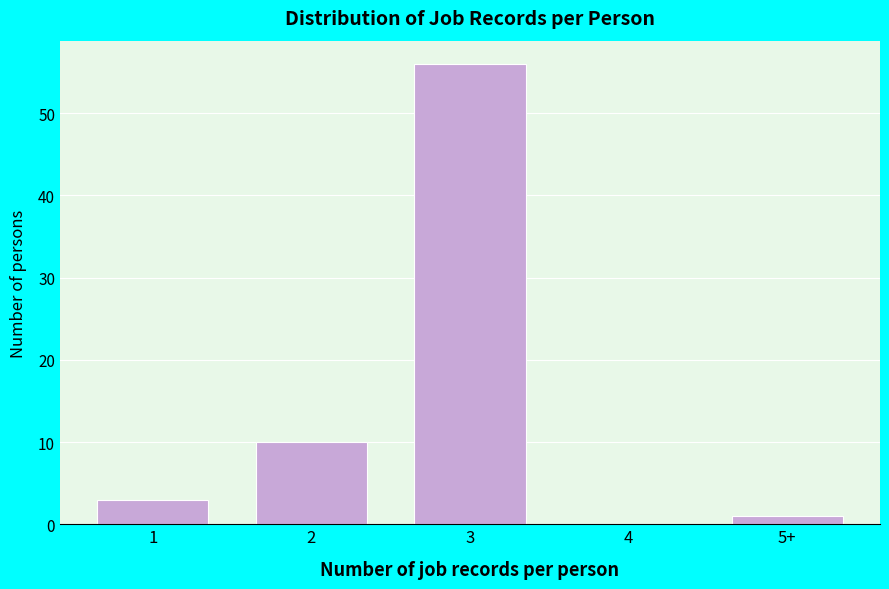

Reading right to left, transcribe all the data shown in this chart.

5+=1	4=0	3=56	2=10	1=3